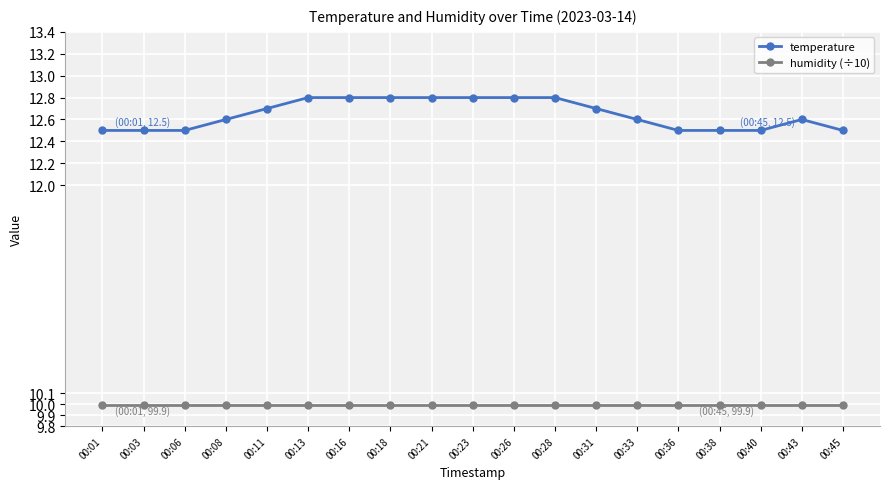

What value does the temperature series have at 00:31?

12.7